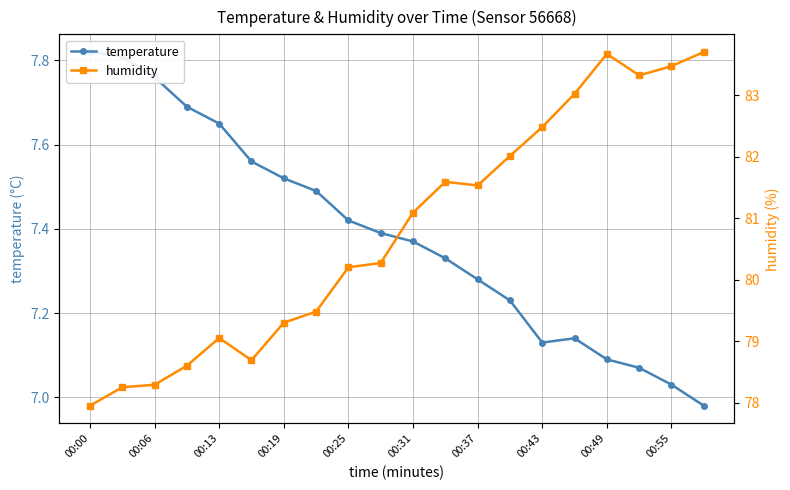

How many lines are shown in the chart?

2